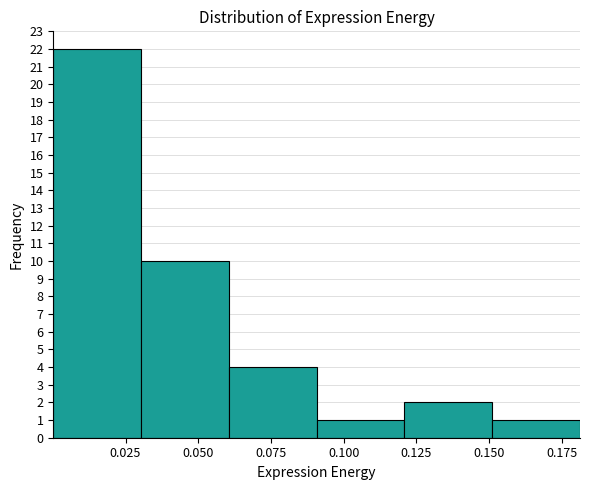

Which range on the x-axis has the tallest bar?

0.00 to 0.03